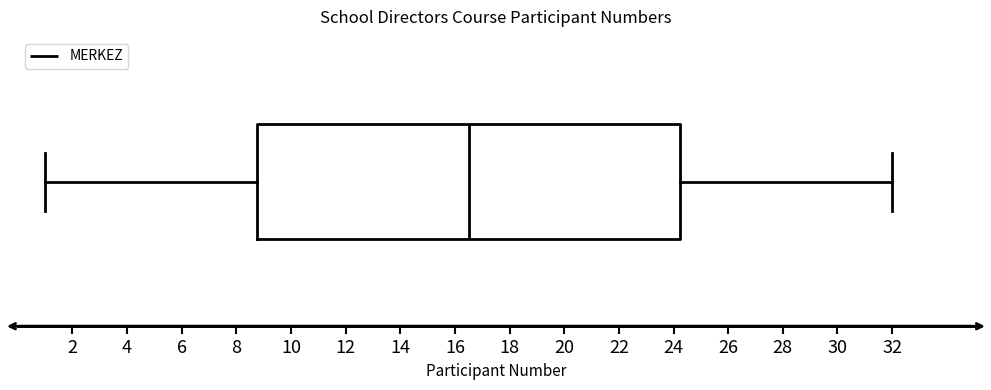

Read this box plot against the x-axis: the position of the median line, the range covered by the box, and the ends of both whiskers. The values are not printed on the chart, so give them approximately, as read against the axis.

median 16.6, box 8.8 to 24.2, whiskers 1.0 to 32.0